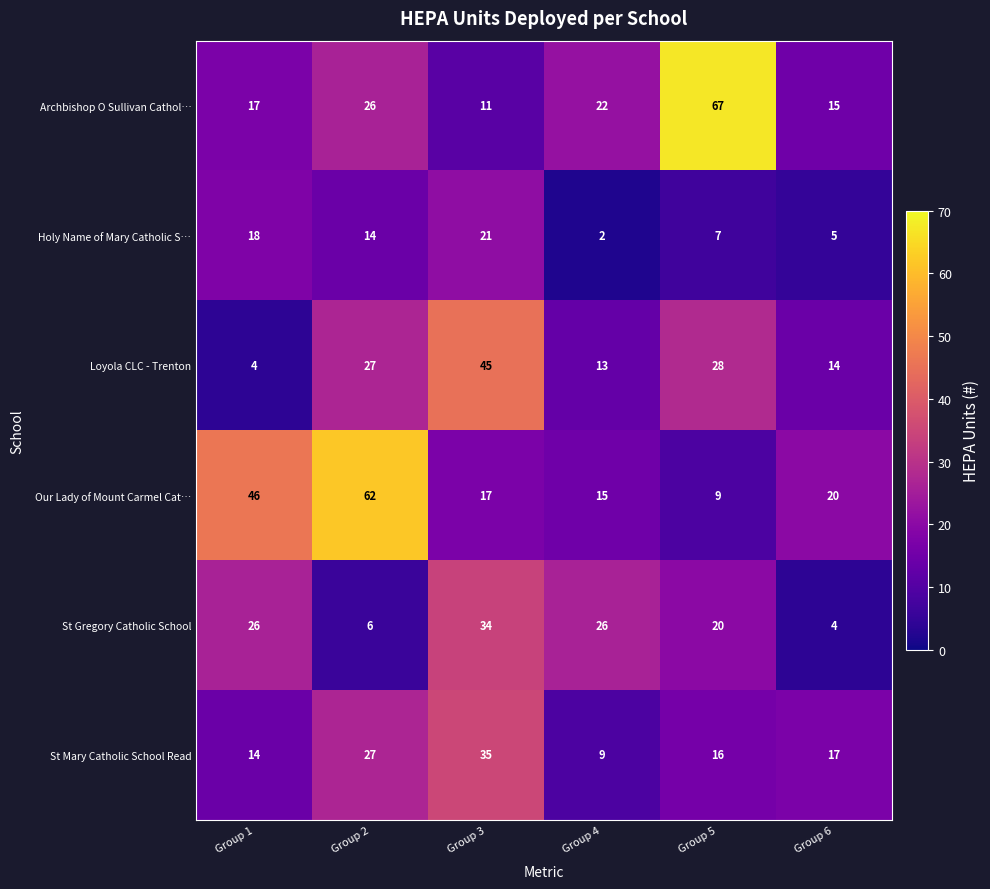

At which label does Loyola CLC - Trenton reach its minimum?

Group 1